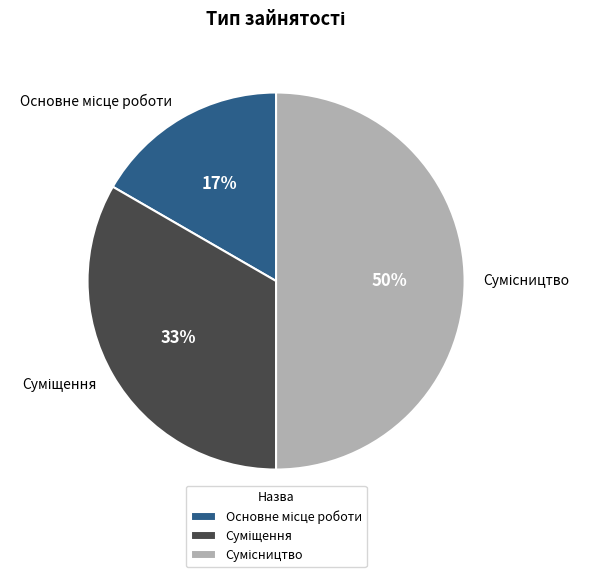

To the nearest percent, what is the average slice percentage?

33%